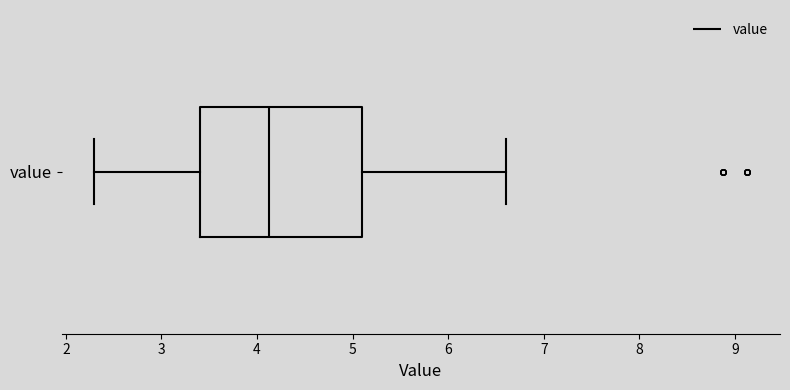

Transcribe this box plot: give where the median line is, the range the box spans, and where the two whiskers end, as read against the x-axis. The values are not printed on the chart, so give them approximately, as read against the axis.

median 4.1, box 3.4 to 5.1, whiskers 2.3 to 6.6